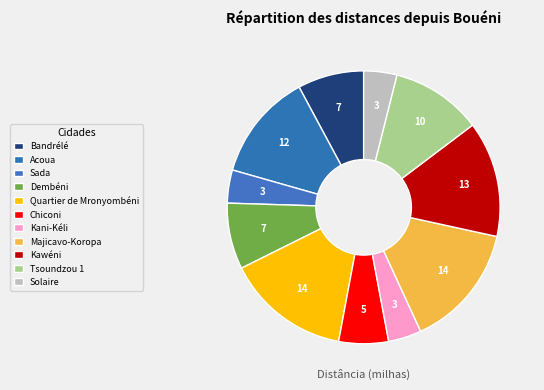

Rank the categories by value from lowest to highest.

Sada, Kani-Kéli, Solaire, Chiconi, Bandrélé, Dembéni, Tsoundzou 1, Acoua, Kawéni, Quartier de Mronyombéni, Majicavo-Koropa